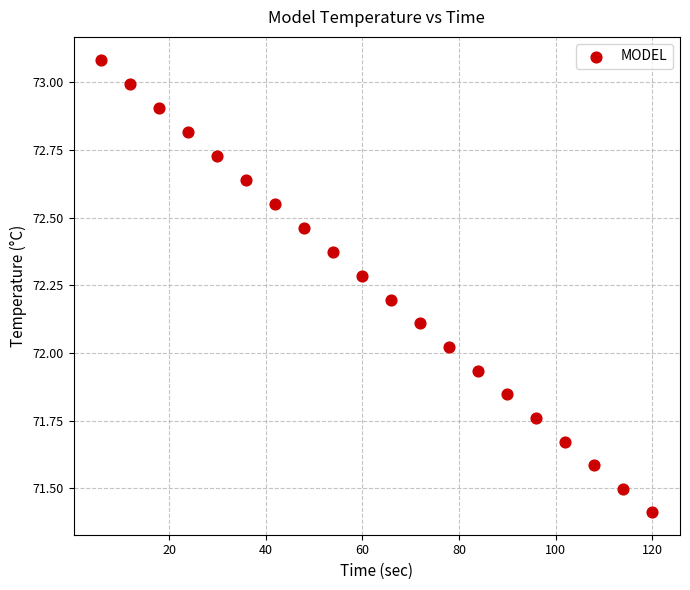

What is the range of X values (max minus min)?

114.0